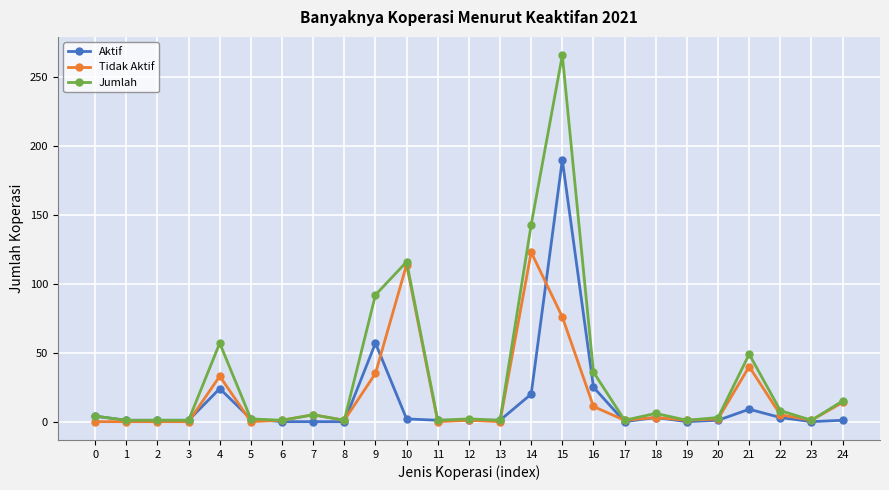

Which series has the largest total across all categories?

Jumlah